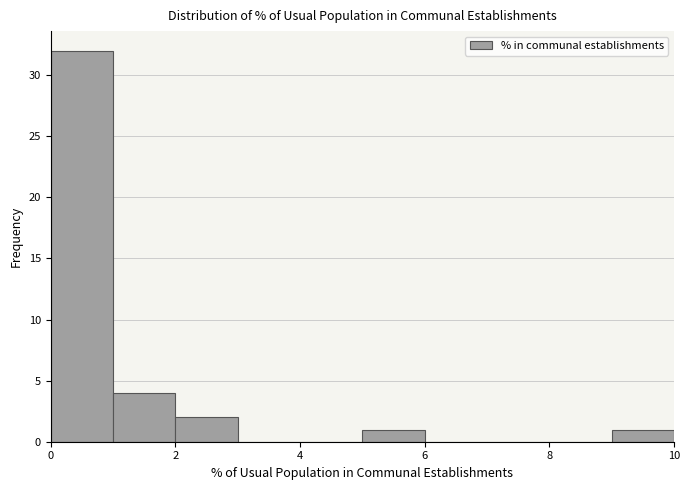

What is the height of the bar covering 5 to 6 on the x-axis? The values are not printed on the chart, so give them approximately, as read against the axis.

1